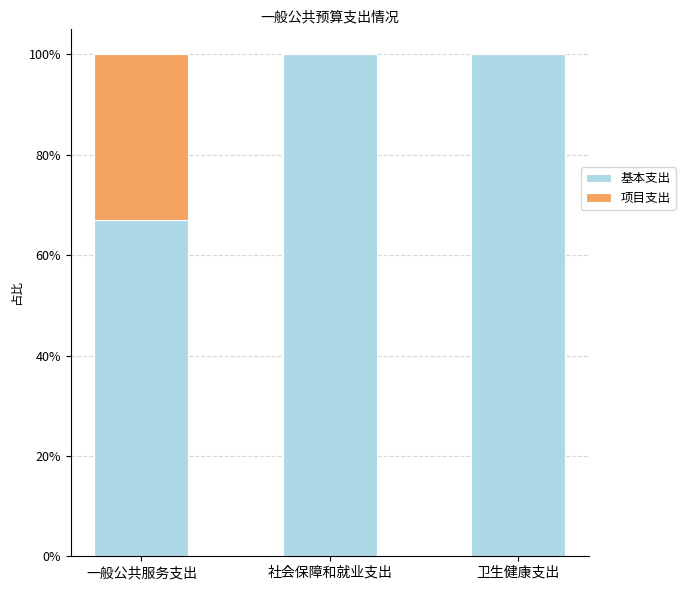

What is the maximum value for 基本支出?

100.0